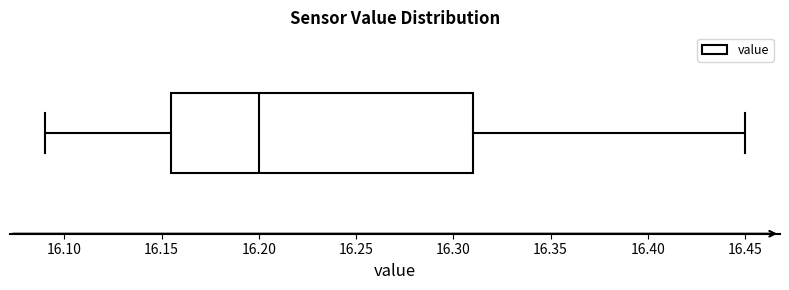

Transcribe this box plot: give where the median line is, the range the box spans, and where the two whiskers end, as read against the x-axis. The values are not printed on the chart, so give them approximately, as read against the axis.

median 16.200, box 16.155 to 16.310, whiskers 16.090 to 16.450